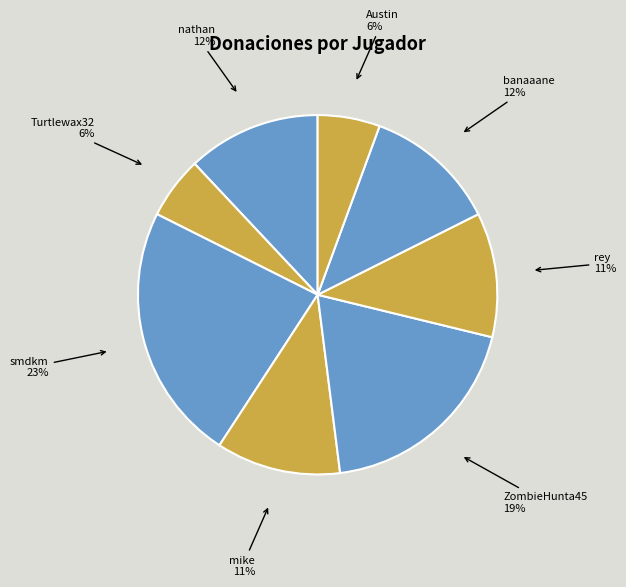

To the nearest percent, what is the combined percentage of nathan and Turtlewax32?

18%